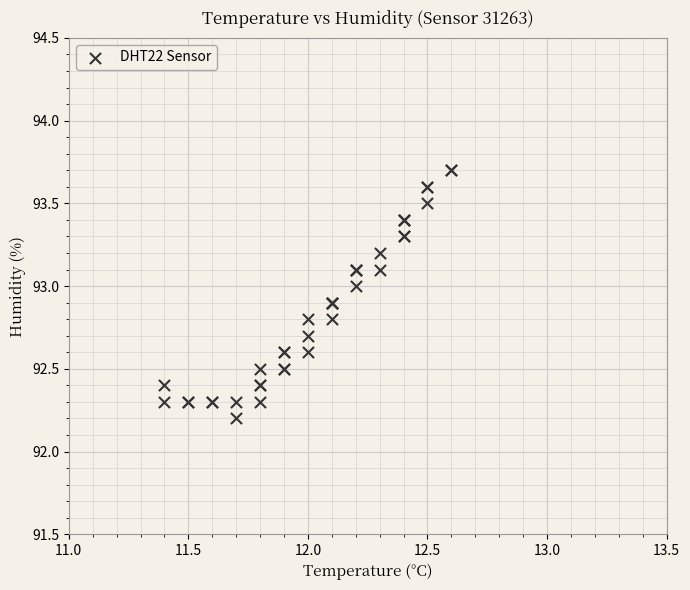

What Y value in the scatter plot is closest to 92?

92.2